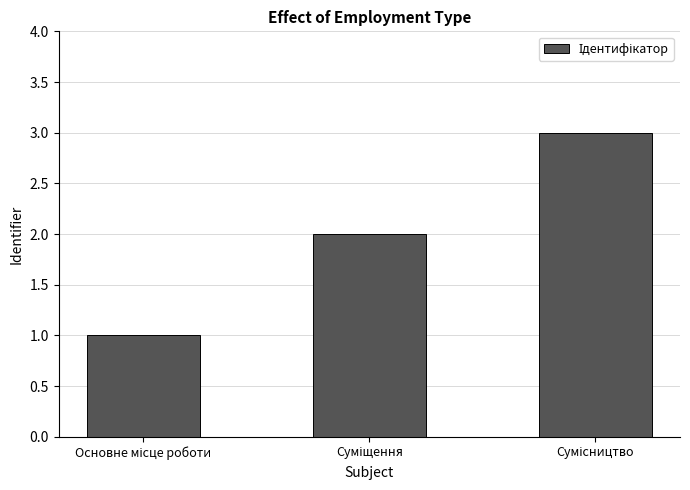

What is the maximum value shown in the chart?

3